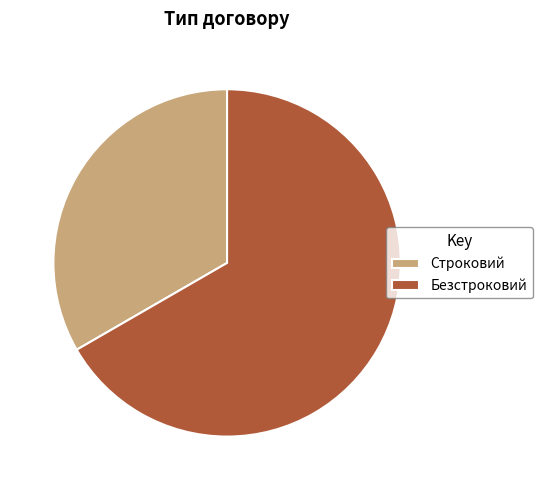

What is the largest slice in the pie chart?

Безстроковий